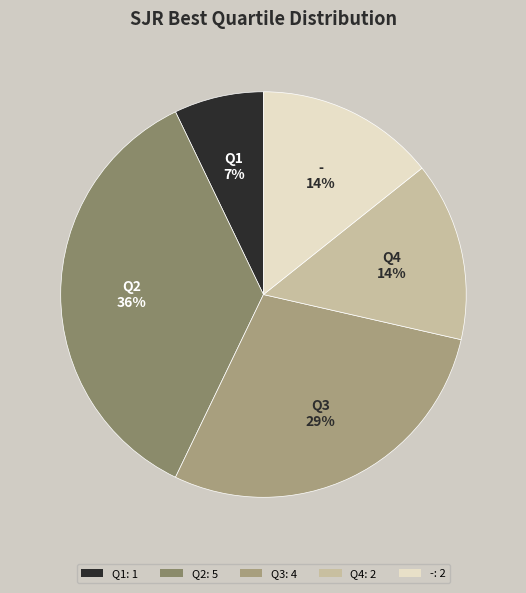

Is the sum of Q1: 1 and -: 2 greater than half?

No